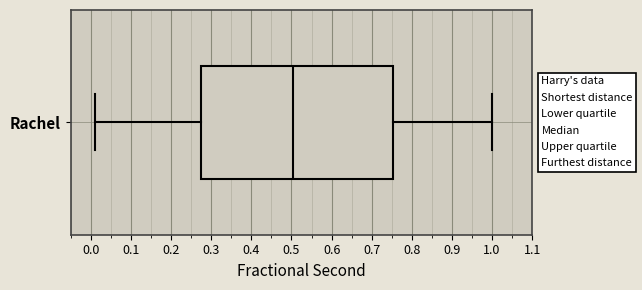

Where is the right edge of the box for Rachel on the x-axis? The values are not printed on the chart, so give them approximately, as read against the axis.

0.75